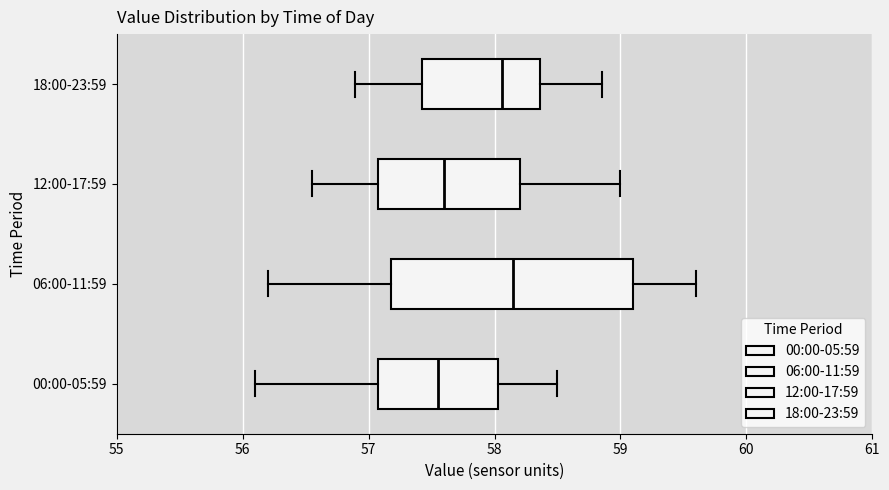

Reading bottom to top, transcribe this box plot: for each box, give where its median line is, the range the box spans, and where its two whiskers end, as read against the x-axis. The values are not printed on the chart, so give them approximately, as read against the axis.

00:00-05:59: median 57.6, box 57.1 to 58.0, whiskers 56.1 to 58.5
06:00-11:59: median 58.2, box 57.2 to 59.1, whiskers 56.2 to 59.6
12:00-17:59: median 57.6, box 57.1 to 58.2, whiskers 56.6 to 59.0
18:00-23:59: median 58.1, box 57.4 to 58.4, whiskers 56.9 to 58.9